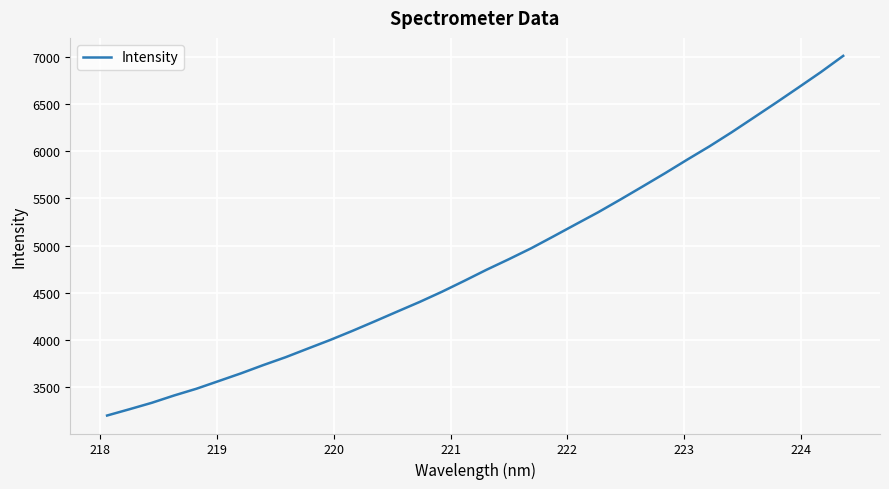

What is the smallest value displayed?

3198.9